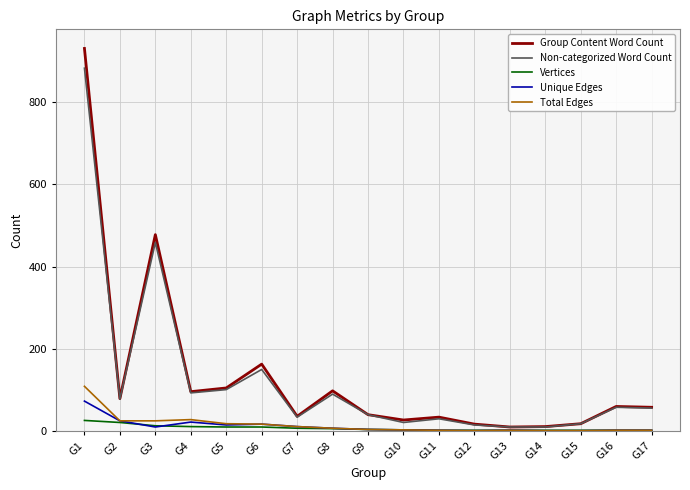

At how many categories does at least one series exceed 381?

2